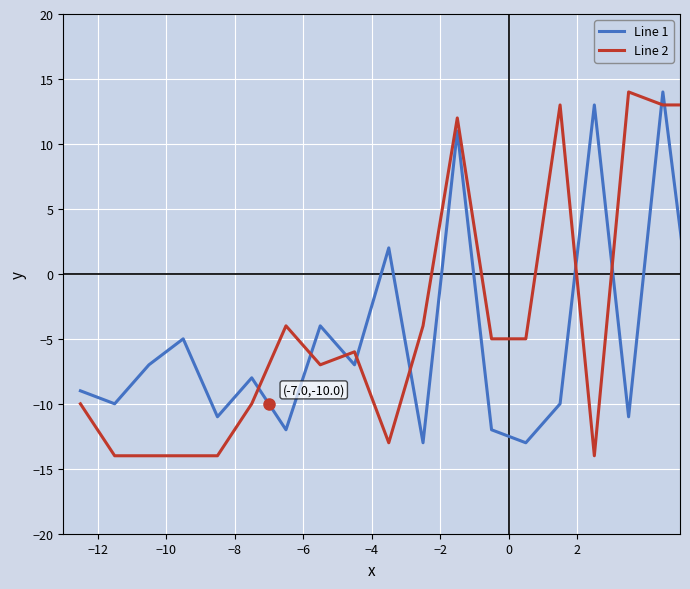

Rank the series by their average value, from lowest to highest.

Line 1, Line 2